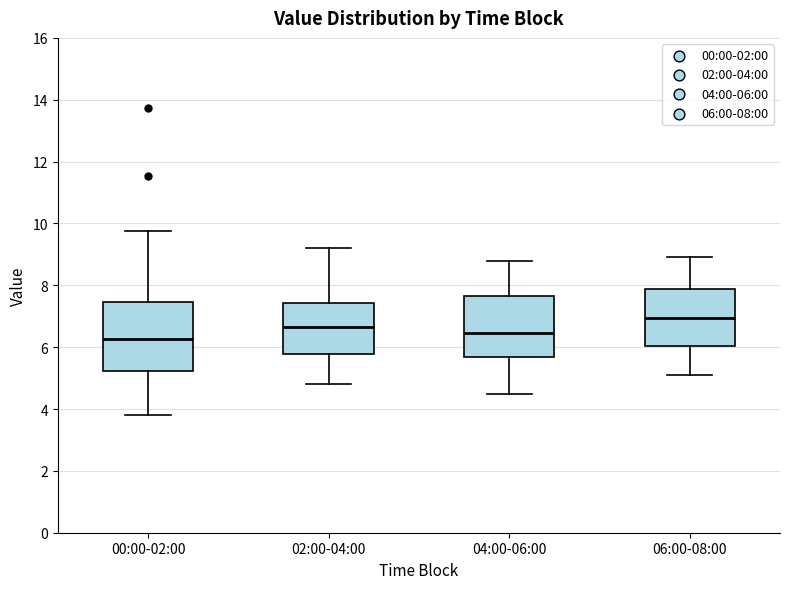

Reading left to right, read every box against the y-axis: the position of its median line, the range the box covers, and the ends of its whiskers. The values are not printed on the chart, so give them approximately, as read against the axis.

00:00-02:00: median 6.2, box 5.2 to 7.4, whiskers 3.8 to 9.8
02:00-04:00: median 6.6, box 5.8 to 7.4, whiskers 4.8 to 9.2
04:00-06:00: median 6.4, box 5.6 to 7.6, whiskers 4.6 to 8.8
06:00-08:00: median 7.0, box 6.0 to 7.8, whiskers 5.2 to 9.0